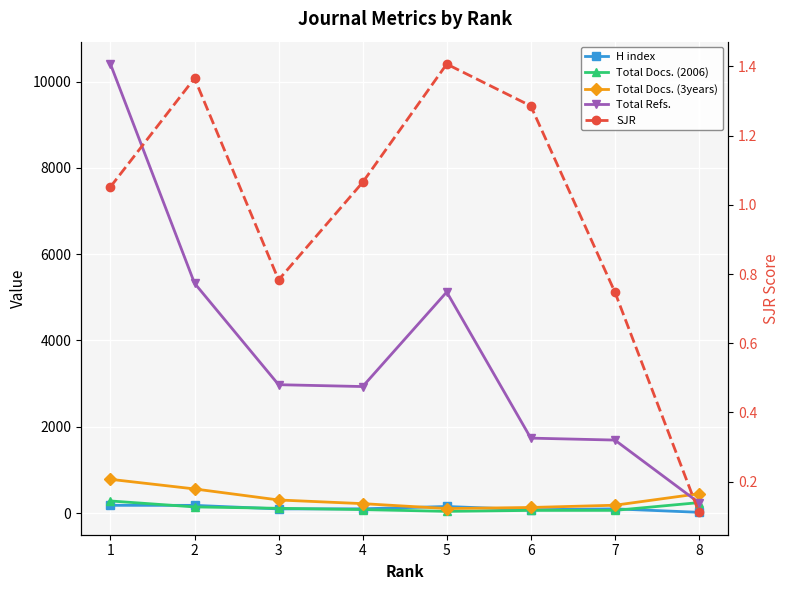

At 6, list the series in order from smallest to largest.

SJR, Total Docs. (2006), H index, Total Docs. (3years), Total Refs.